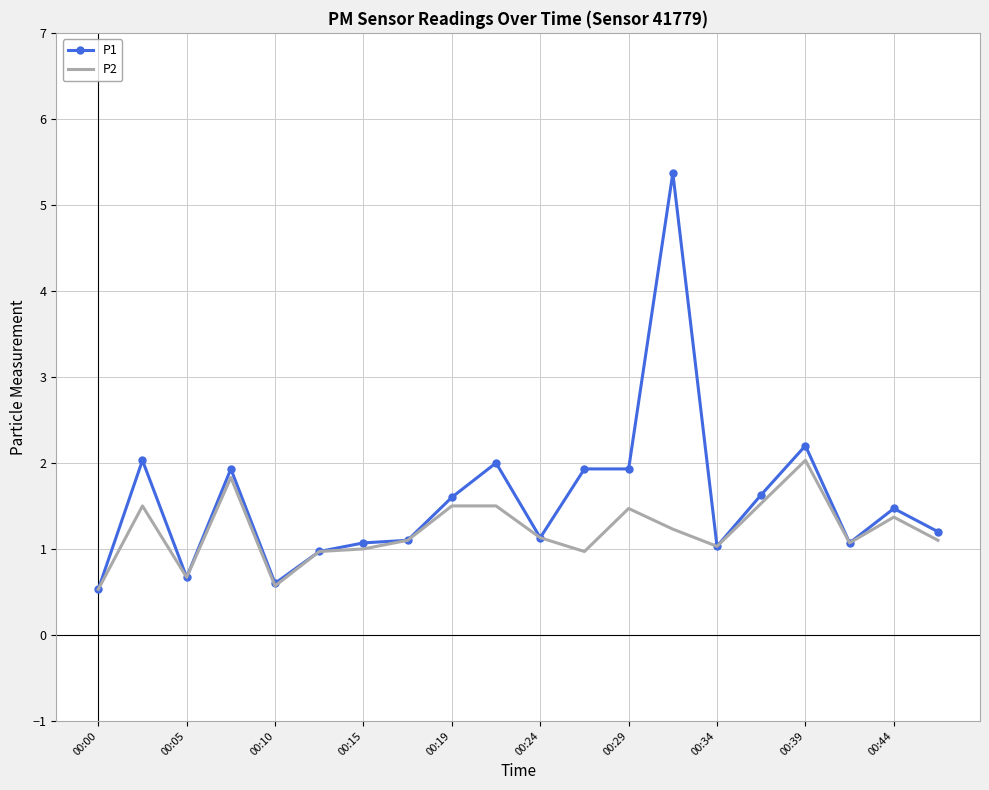

List the series in order of their overall mean, lowest first.

P2, P1